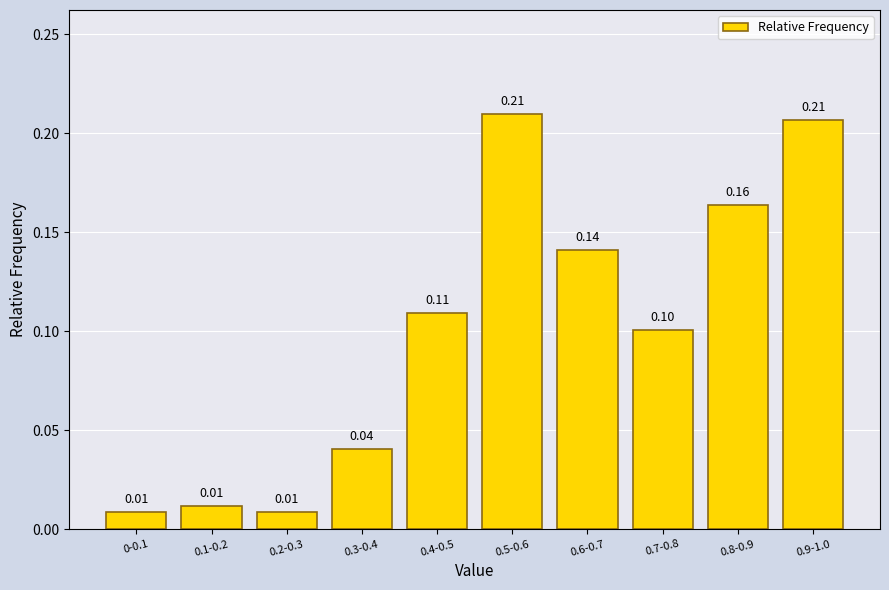

What is the sum of all values?

1.0